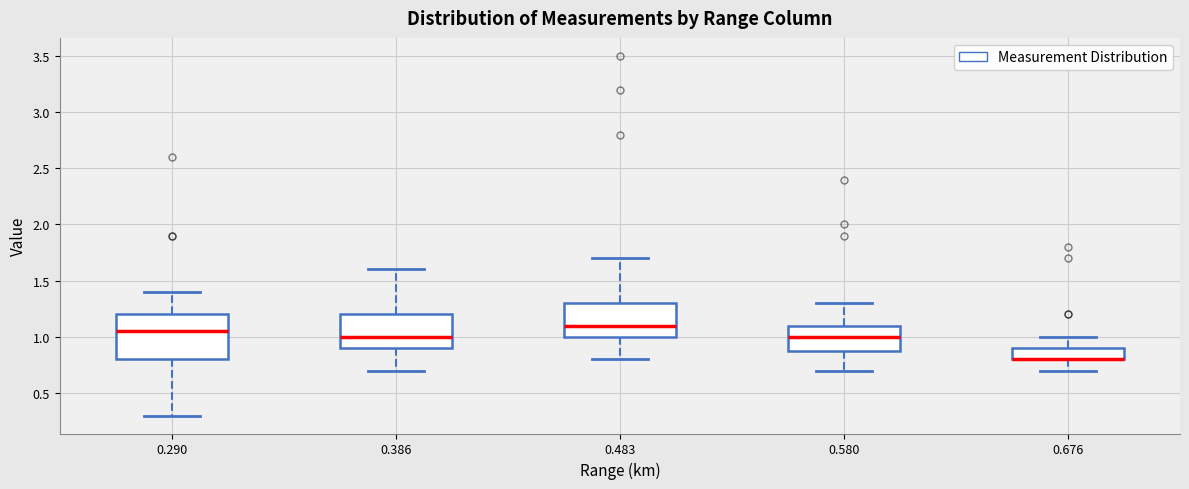

Reading left to right, transcribe this box plot: for each box, give where its median line is, the range the box spans, and where its two whiskers end, as read against the y-axis. The values are not printed on the chart, so give them approximately, as read against the axis.

0.290: median 1.05, box 0.80 to 1.20, whiskers 0.30 to 1.40
0.386: median 1.00, box 0.90 to 1.20, whiskers 0.70 to 1.60
0.483: median 1.10, box 1.00 to 1.30, whiskers 0.80 to 1.70
0.580: median 1.00, box 0.90 to 1.10, whiskers 0.70 to 1.30
0.676: median 0.80 (drawn on the box's lower edge), box 0.80 to 0.90, whiskers 0.70 to 1.00